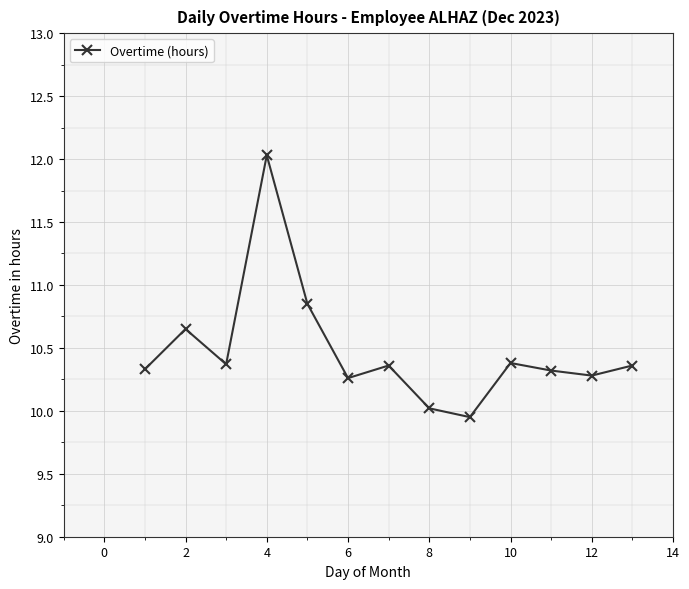

What is the maximum value shown in the chart?

12.0